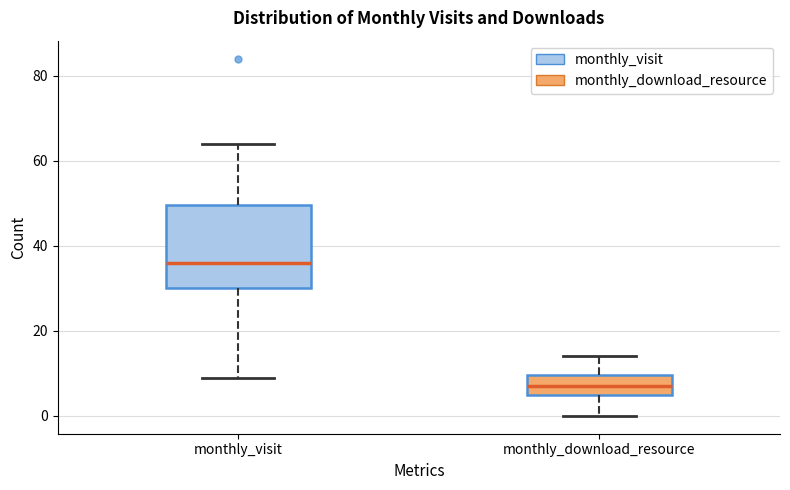

Which box has the lowest median line?

monthly_download_resource